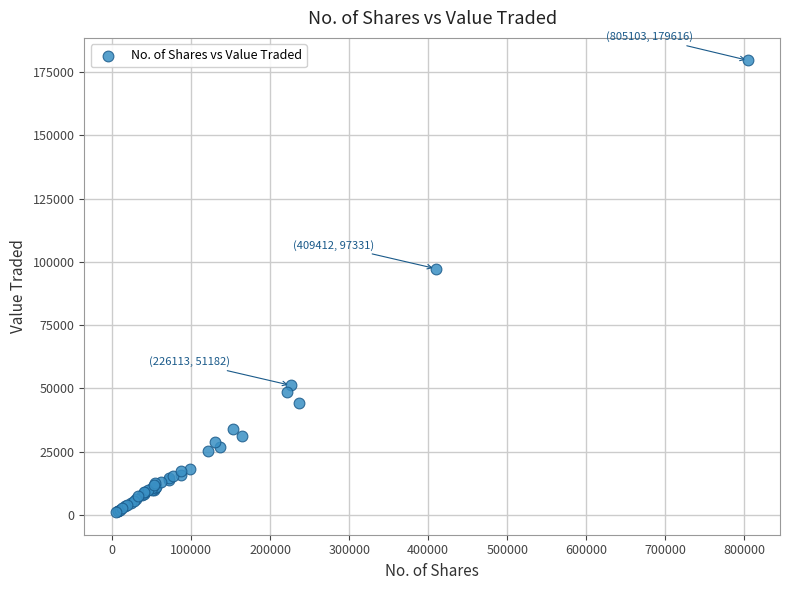

What Y value in the scatter plot is closest to 90348?

97331